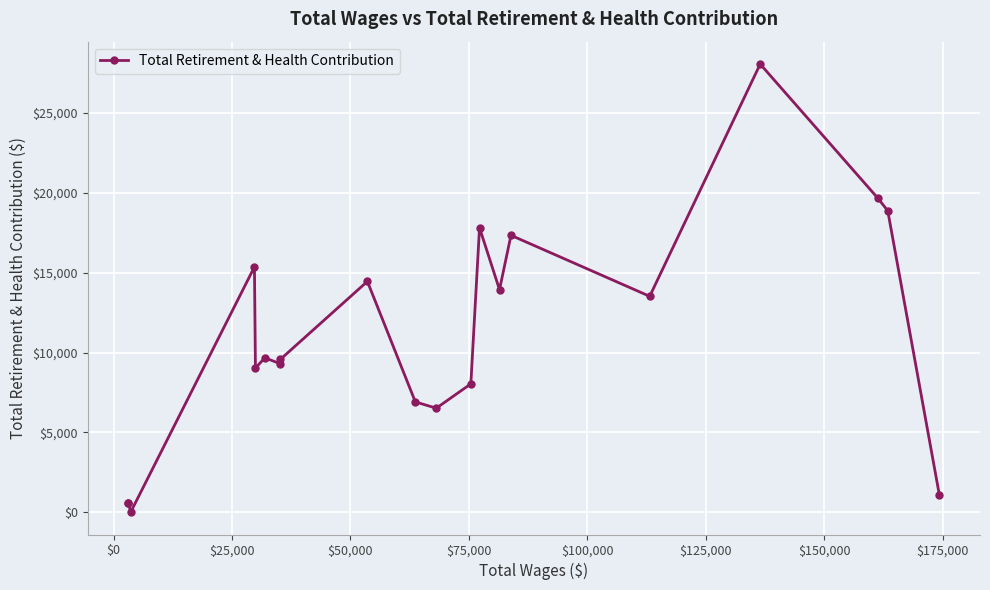

How many points are lower than both their immediate neighbors (excluding endpoints)?

6